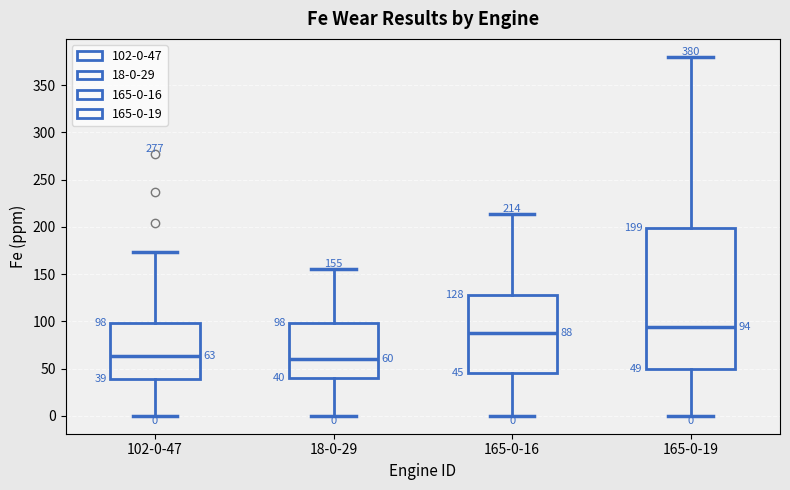

Comparing the boxes themselves (not the whiskers), which one is the tallest?

165-0-19